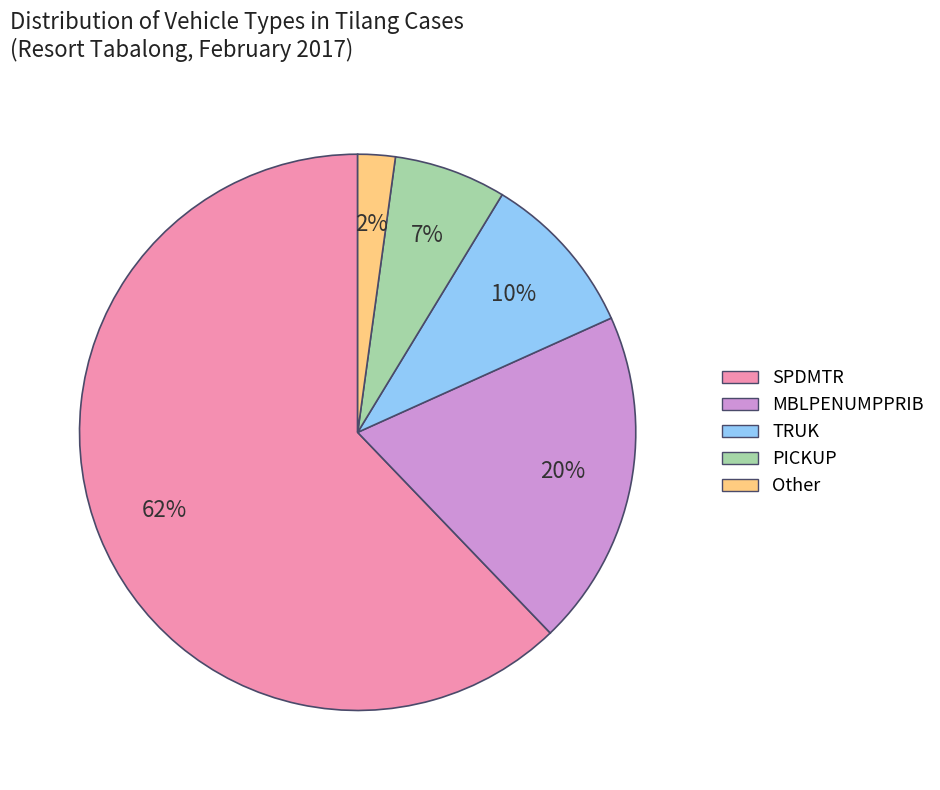

To the nearest percent, what percentage of the pie is Other?

2%